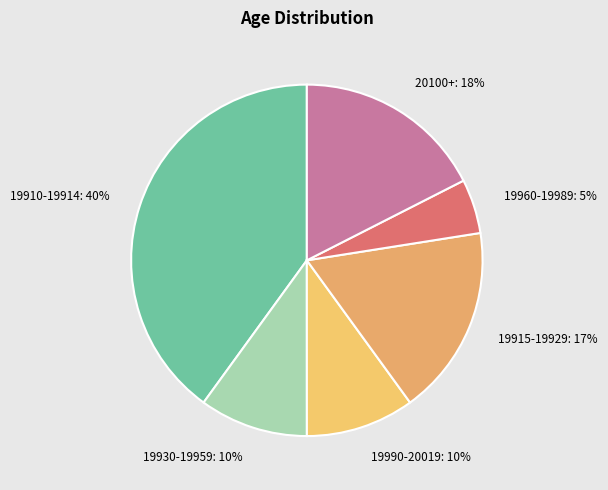

Is there a majority slice in this chart?

No